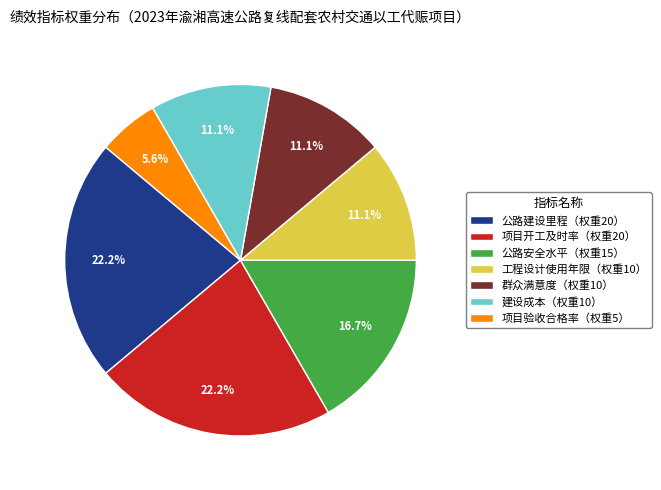

Does 建设成本（权重10） represent more than half of the total?

No